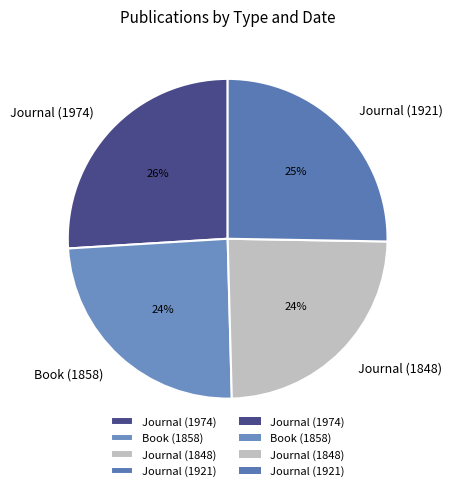

How many slices are in this pie chart?

4